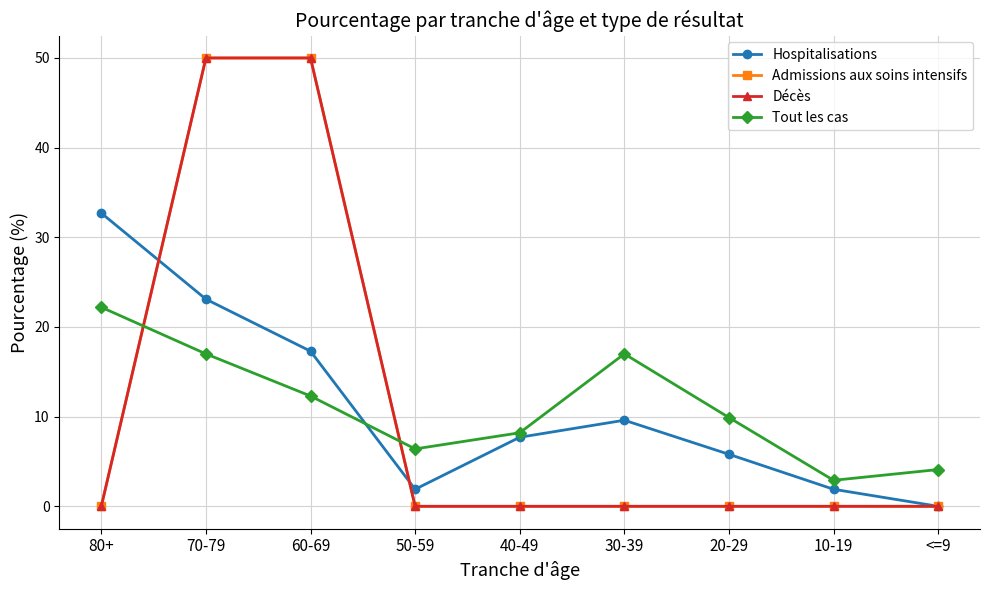

Which has a higher value, 80+ or 70-79?

80+